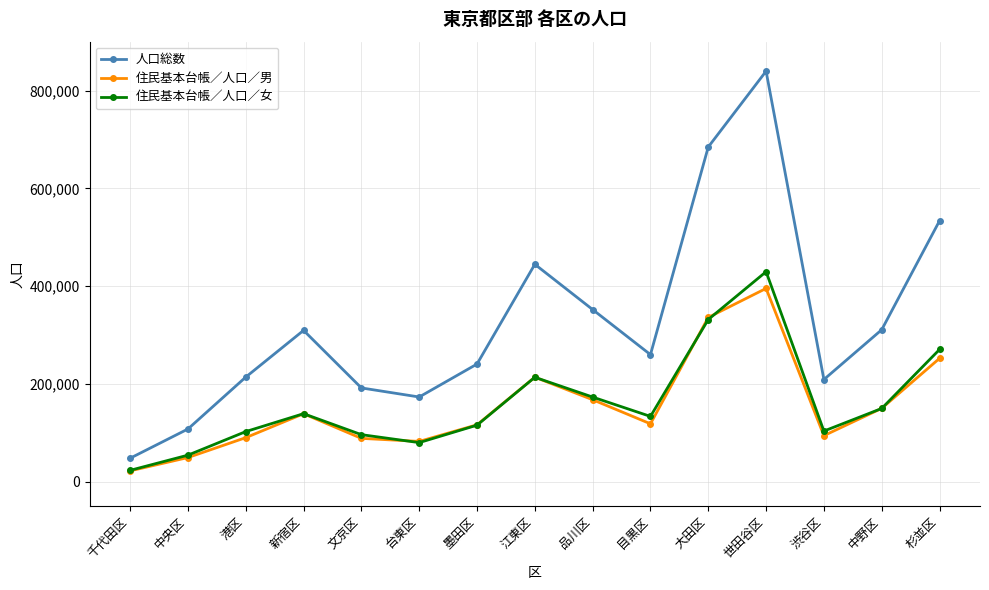

True or false: 住民基本台帳／人口／女 and 人口総数 intersect in this chart.

False